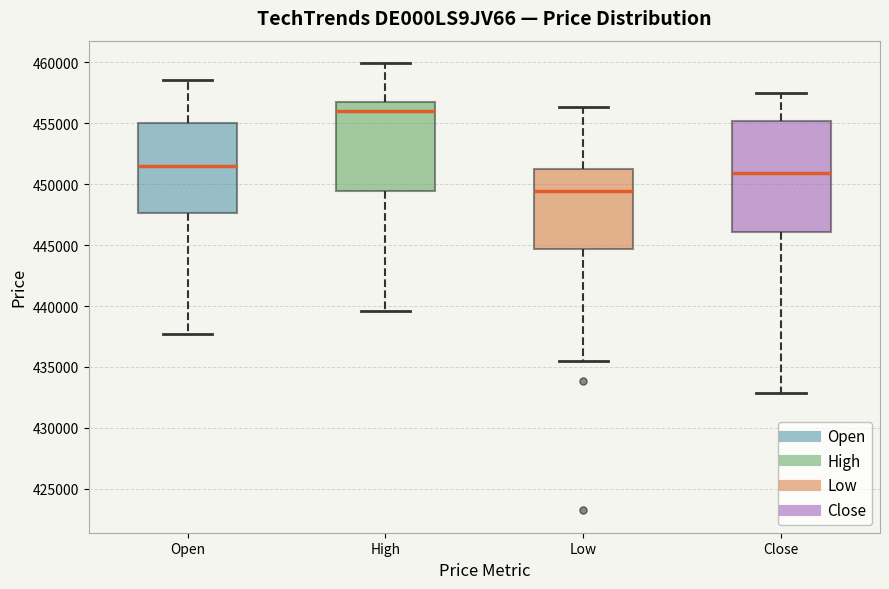

Reading left to right, read every box against the y-axis: the position of its median line, the range the box covers, and the ends of its whiskers. The values are not printed on the chart, so give them approximately, as read against the axis.

Open: median 451500, box 447500 to 455000, whiskers 437500 to 458500
High: median 456000, box 449500 to 457000, whiskers 439500 to 460000
Low: median 449500, box 444500 to 451000, whiskers 435500 to 456500
Close: median 451000, box 446000 to 455000, whiskers 433000 to 457500